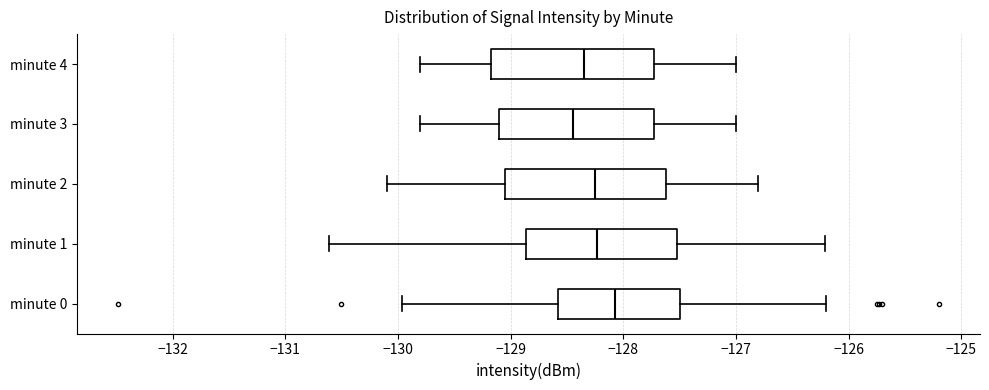

Reading bottom to top, transcribe this box plot: for each box, give where its median line is, the range the box spans, and where its two whiskers end, as read against the x-axis. The values are not printed on the chart, so give them approximately, as read against the axis.

minute 0: median -128.1, box -128.6 to -127.5, whiskers -130.0 to -126.2
minute 1: median -128.2, box -128.9 to -127.5, whiskers -130.6 to -126.2
minute 2: median -128.2, box -129.0 to -127.6, whiskers -130.1 to -126.8
minute 3: median -128.4, box -129.1 to -127.7, whiskers -129.8 to -127.0
minute 4: median -128.3, box -129.2 to -127.7, whiskers -129.8 to -127.0